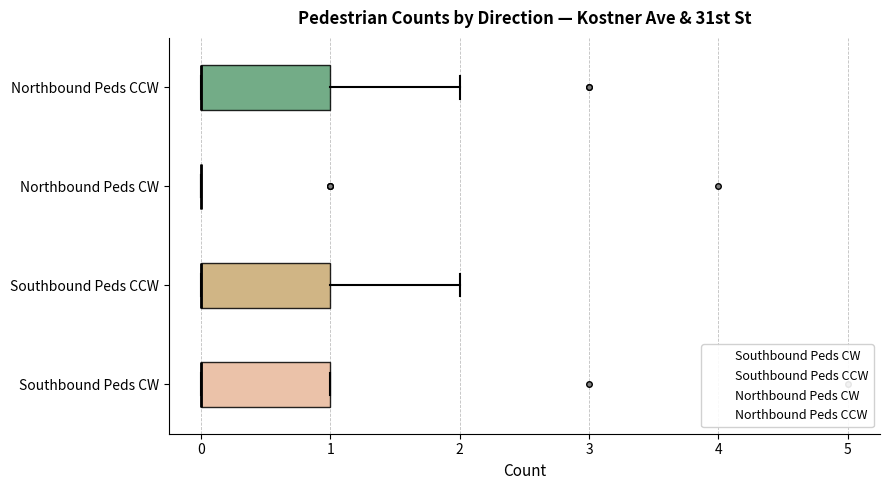

Where is the right edge of the box for Southbound Peds CW on the x-axis? The values are not printed on the chart, so give them approximately, as read against the axis.

1